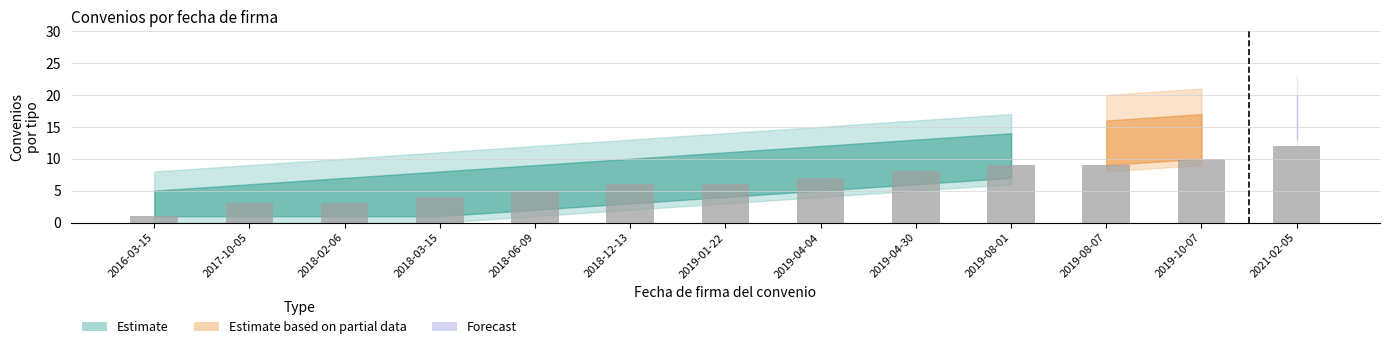

What is the ratio of the value at 2018-06-09 to the value at 2018-12-13?

0.8